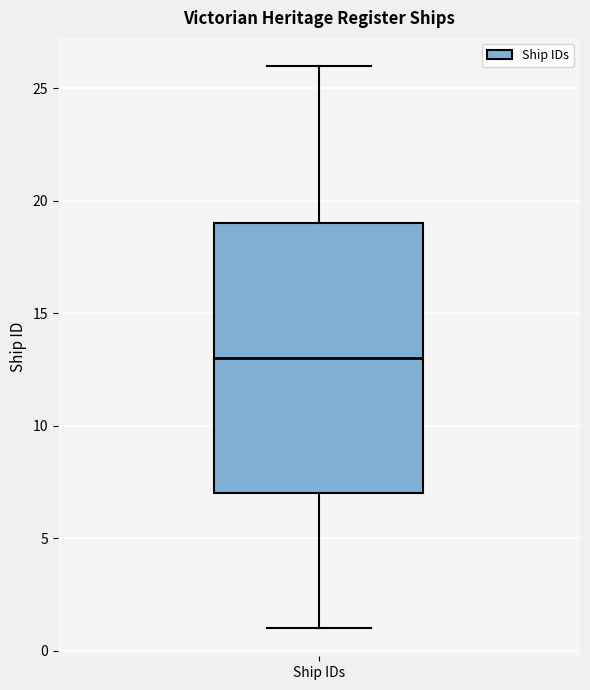

Where is the upper edge of the box for Ship IDs on the y-axis? The values are not printed on the chart, so give them approximately, as read against the axis.

19